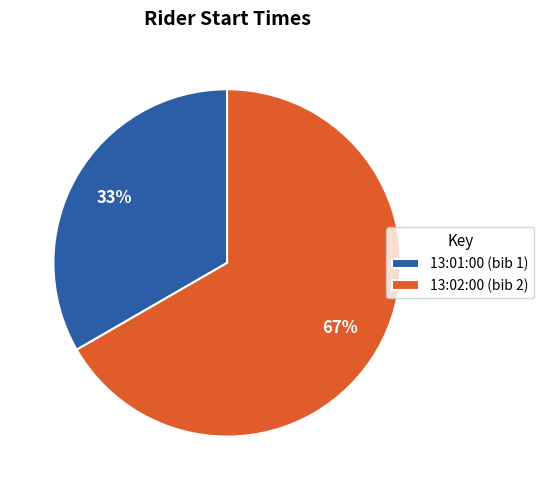

Is there a majority slice in this chart?

Yes